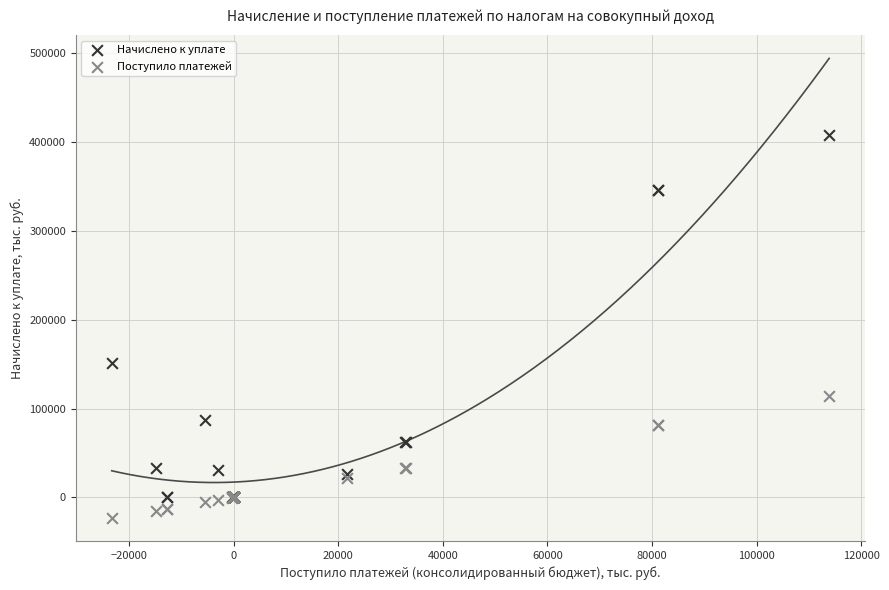

Which series reaches the minimum Y coordinate?

Поступило платежей